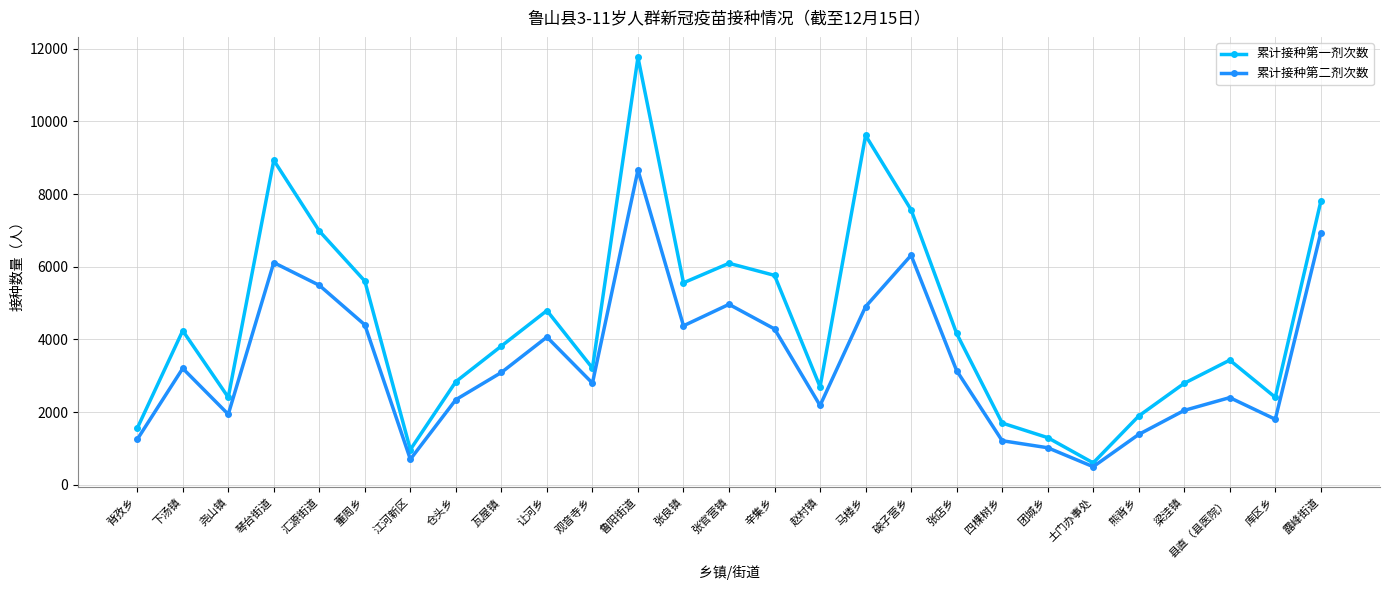

Rank the series by their average value, from highest to lowest.

累计接种第一剂次数, 累计接种第二剂次数